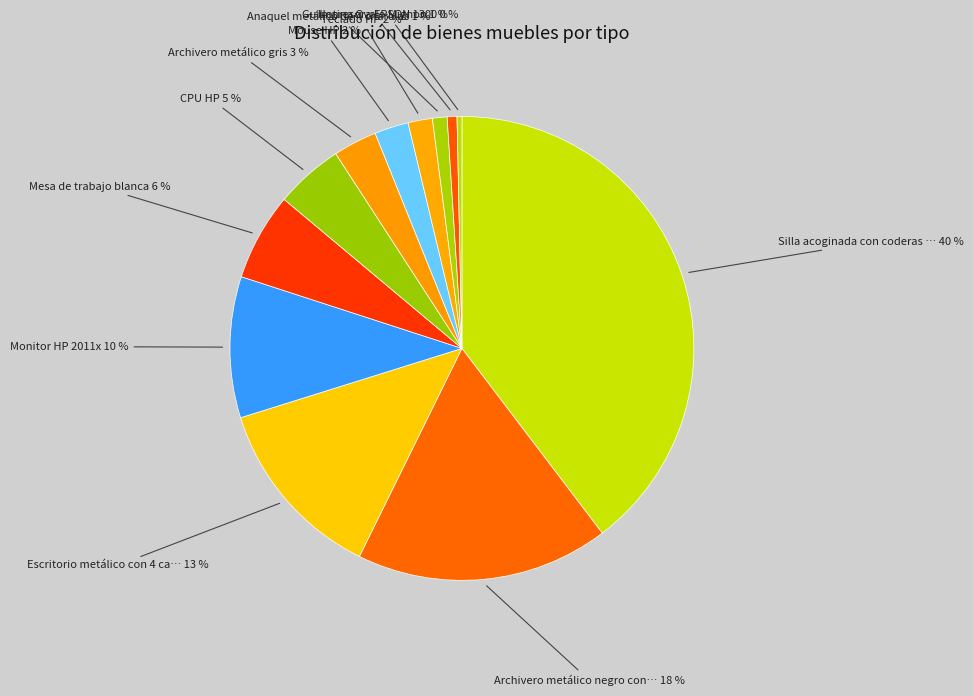

Does any single category account for the majority?

No